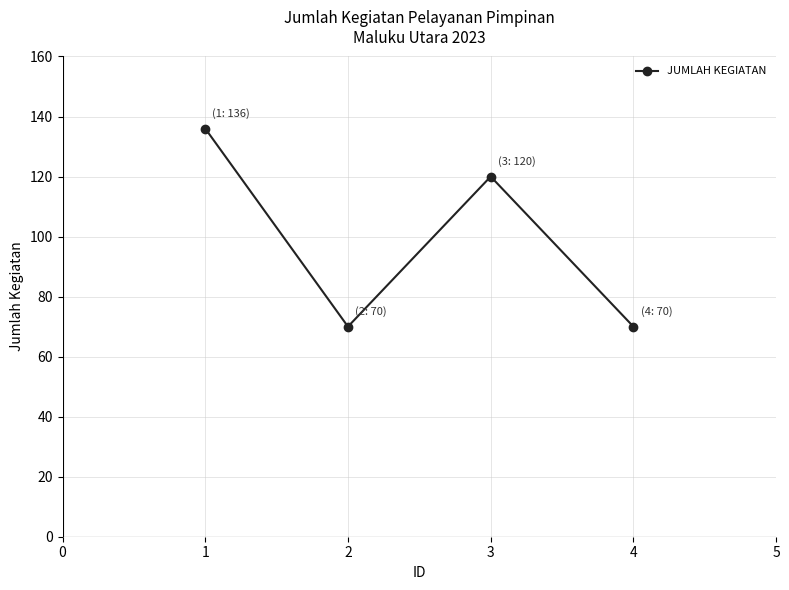

How many values are between 70 and 136?

4